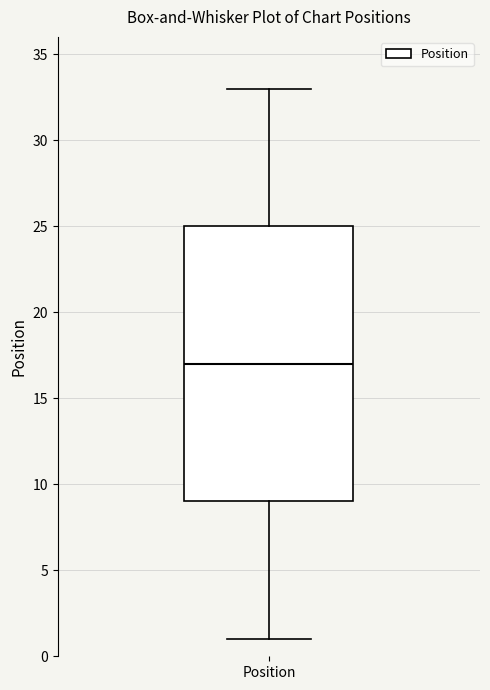

Transcribe this box plot: give where the median line is, the range the box spans, and where the two whiskers end, as read against the y-axis. The values are not printed on the chart, so give them approximately, as read against the axis.

median 17, box 9 to 25, whiskers 1 to 33